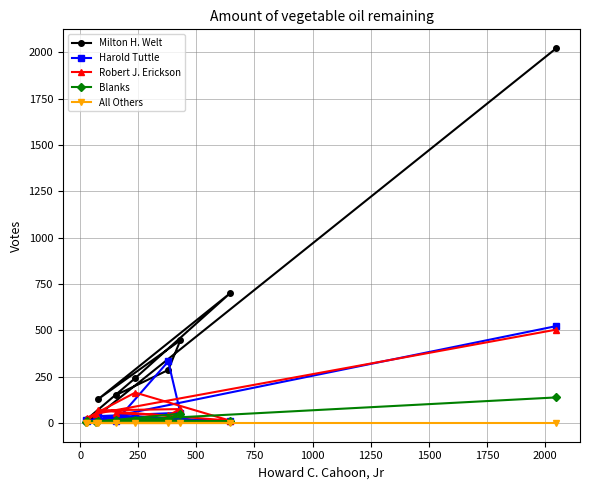

How many lines are shown in the chart?

5